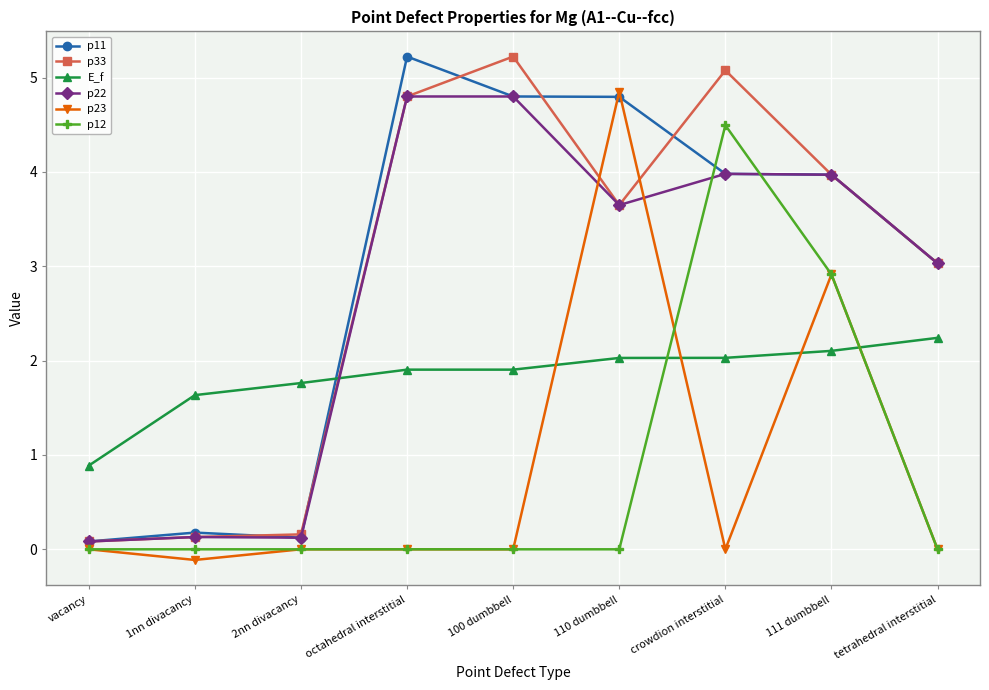

What is the highest value of the p11 series?

5.2